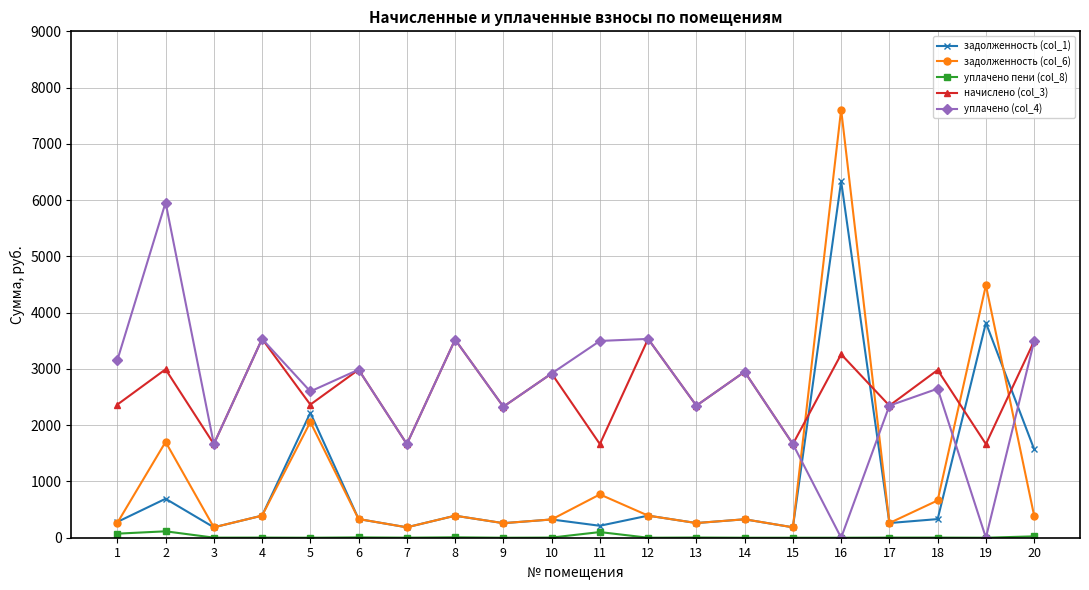

Is this an area chart (filled region under the line)?

No